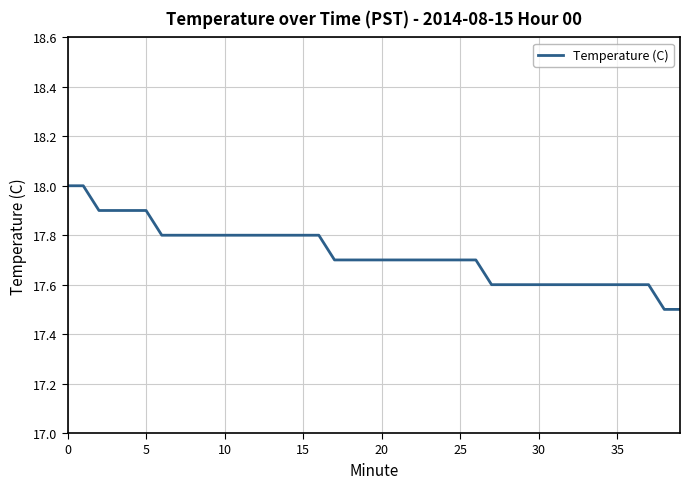

What is the maximum value shown in the chart?

18.0